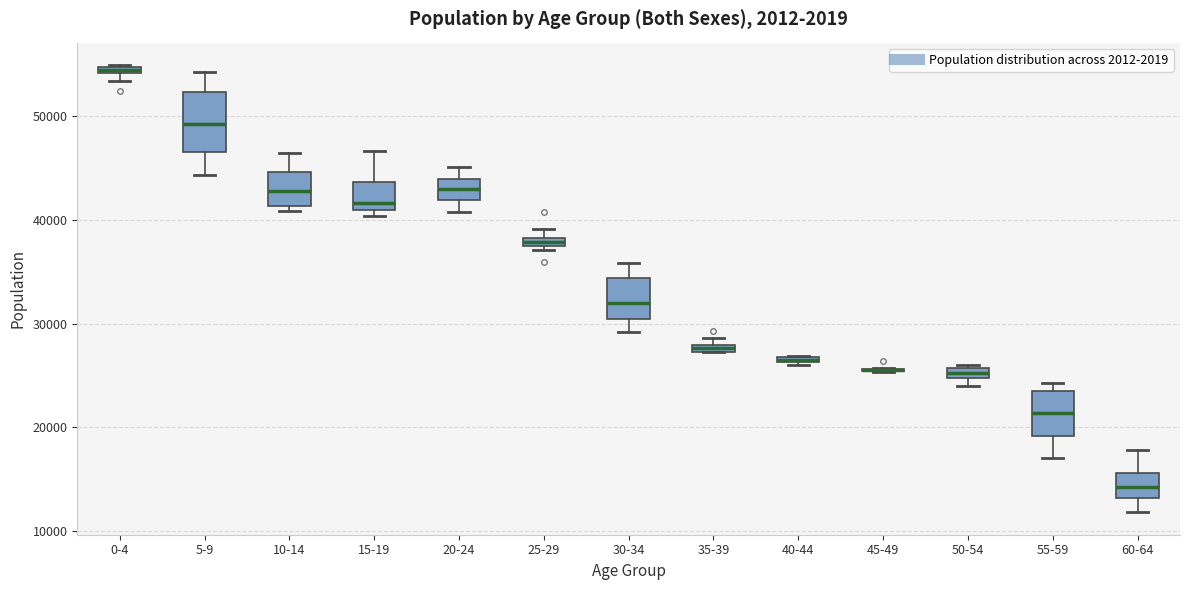

Where is the upper edge of the box for 55-59 on the y-axis? The values are not printed on the chart, so give them approximately, as read against the axis.

23000